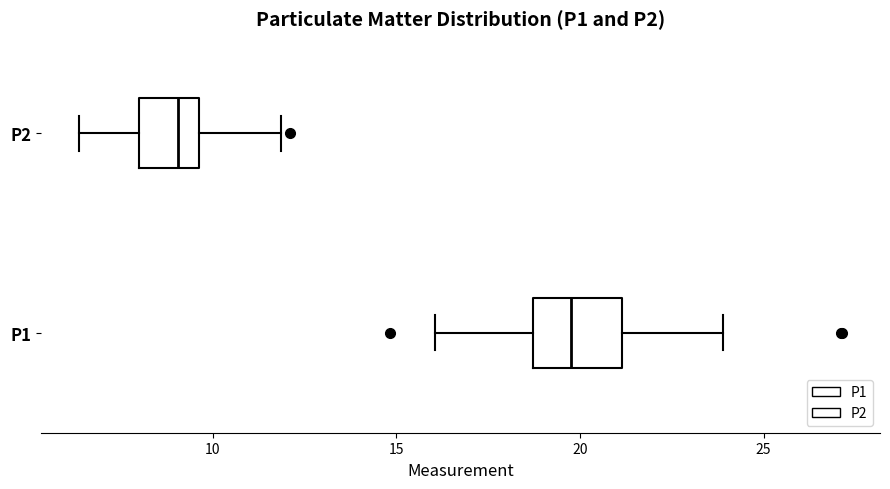

Which box has the furthest to the right median line?

P1